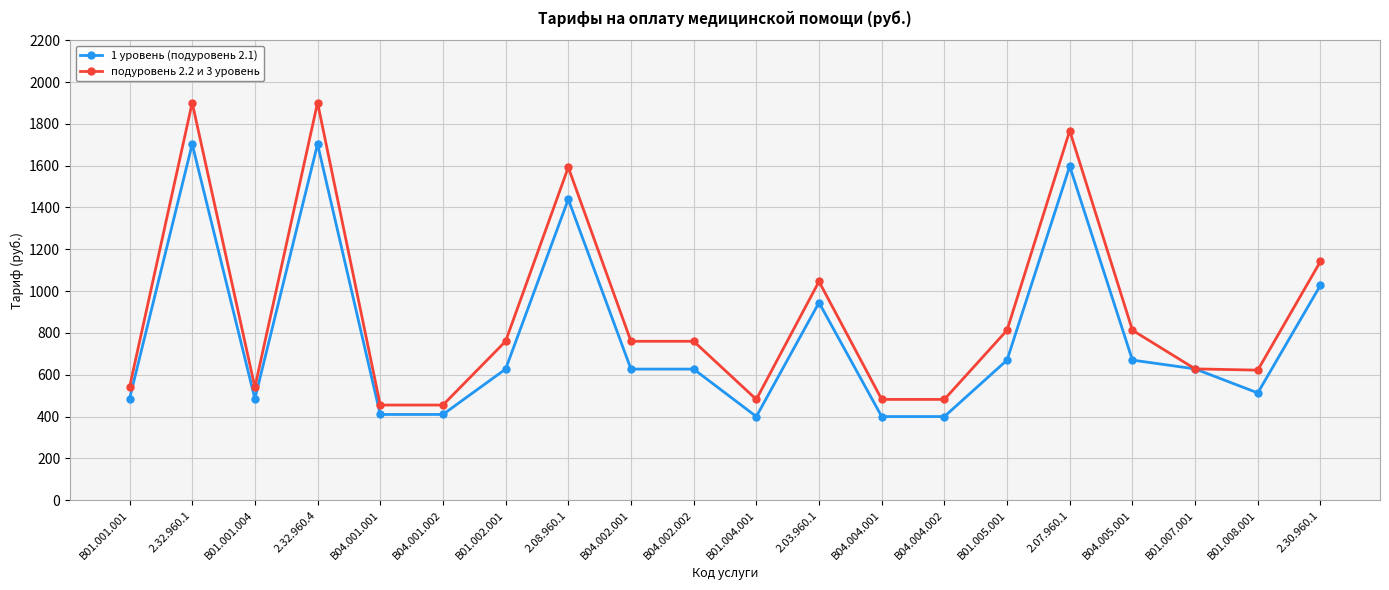

What value does the подуровень 2.2 и 3 уровень series have at 2.32.960.1?

1901